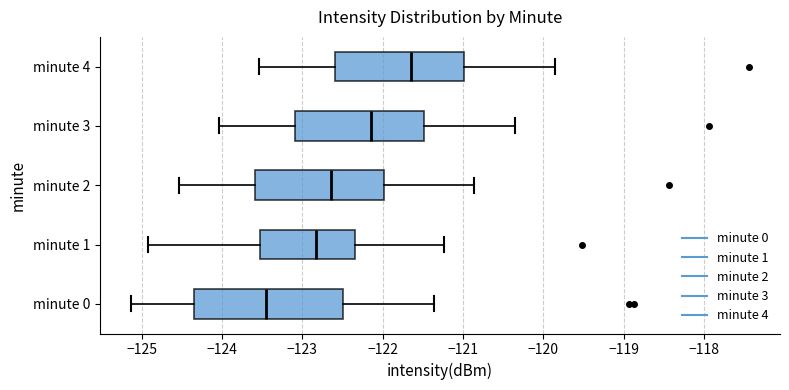

Reading bottom to top, transcribe this box plot: for each box, give where its median line is, the range the box spans, and where its two whiskers end, as read against the x-axis. The values are not printed on the chart, so give them approximately, as read against the axis.

minute 0: median -123.5, box -124.3 to -122.5, whiskers -125.1 to -121.4
minute 1: median -122.8, box -123.5 to -122.3, whiskers -124.9 to -121.2
minute 2: median -122.6, box -123.6 to -122.0, whiskers -124.5 to -120.9
minute 3: median -122.1, box -123.1 to -121.5, whiskers -124.0 to -120.4
minute 4: median -121.6, box -122.6 to -121.0, whiskers -123.5 to -119.9